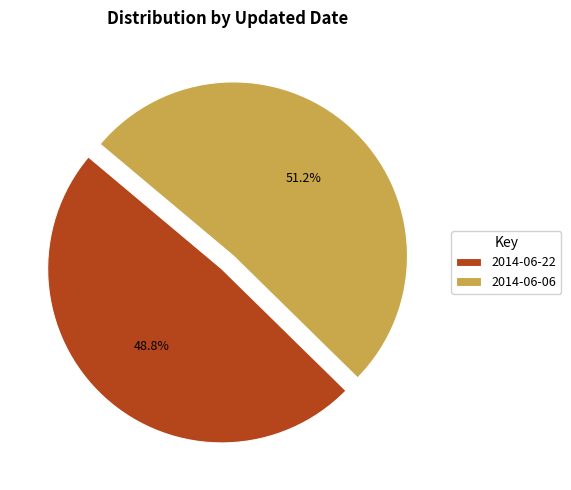

Count the number of slices in the pie.

2